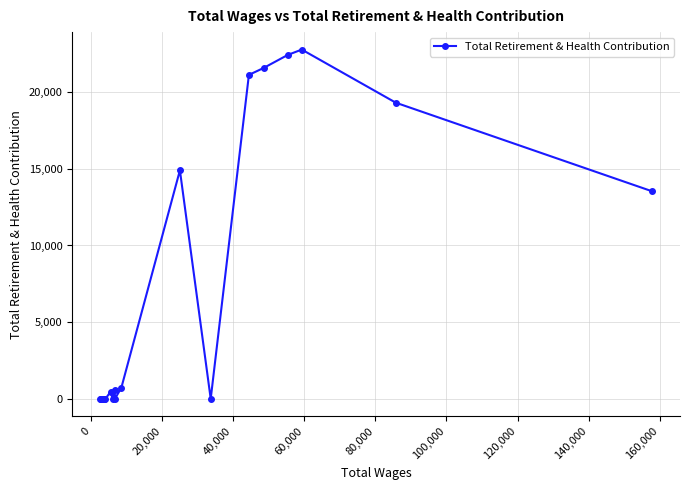

True or false: the data shows 22030 at 120,000.

False